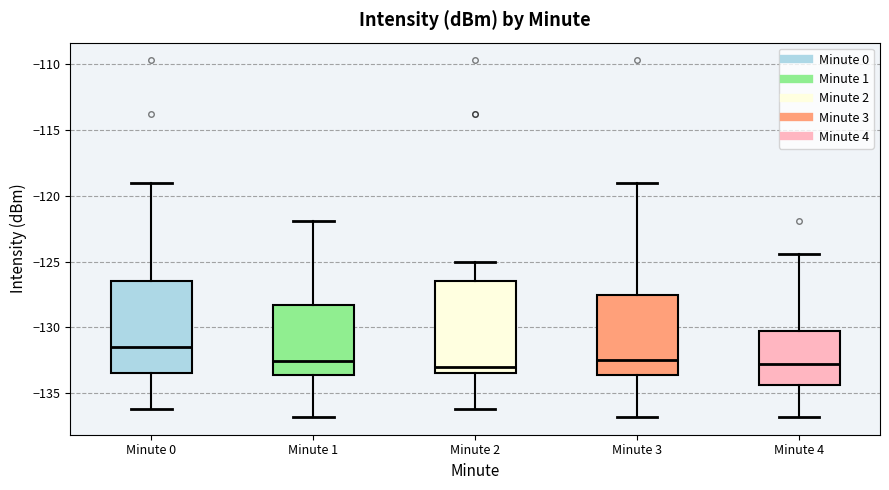

Which box has the highest median line?

Minute 0